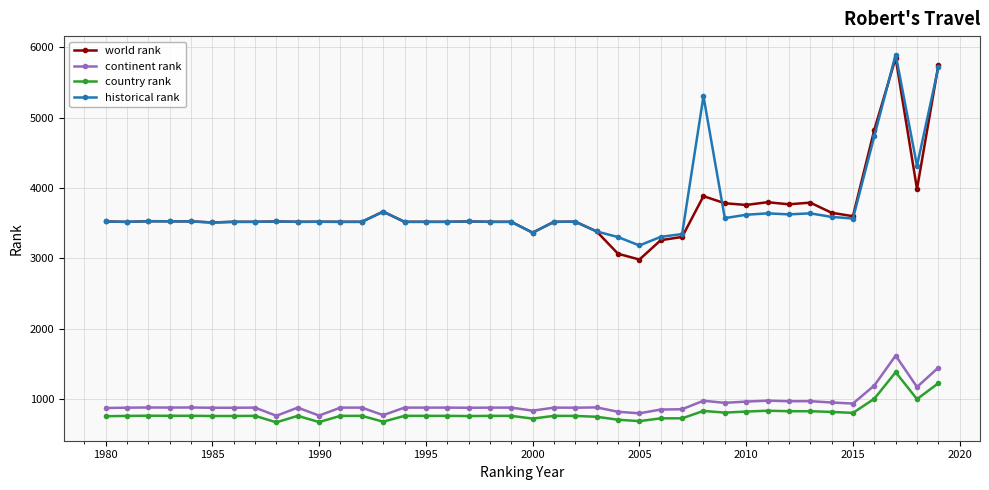

Which series has the largest range (max minus min)?

world rank